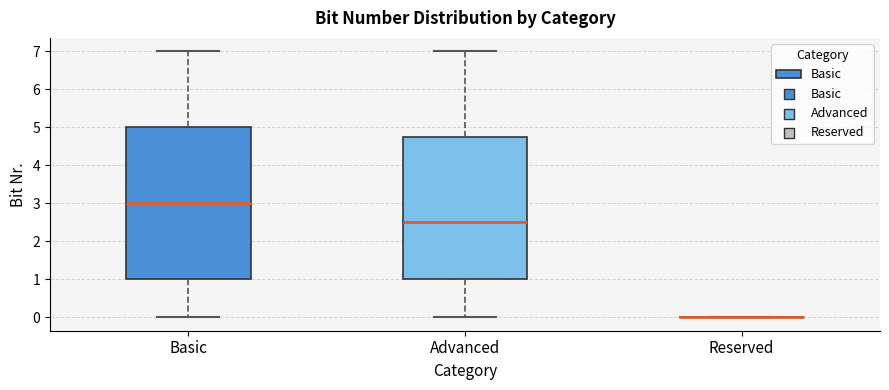

Which box is the tallest, from its lower edge to its upper edge?

Basic